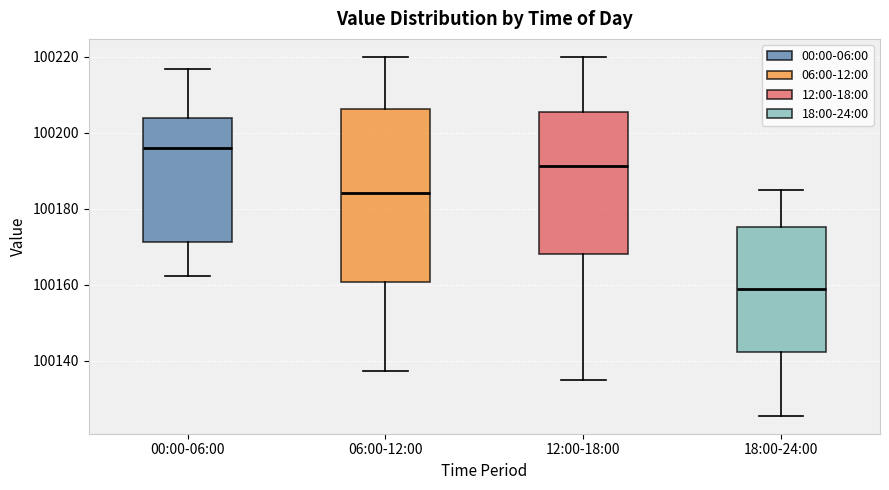

Reading left to right, read every box against the y-axis: the position of its median line, the range the box covers, and the ends of its whiskers. The values are not printed on the chart, so give them approximately, as read against the axis.

00:00-06:00: median 100196, box 100172 to 100204, whiskers 100162 to 100216
06:00-12:00: median 100184, box 100160 to 100206, whiskers 100138 to 100220
12:00-18:00: median 100192, box 100168 to 100206, whiskers 100136 to 100220
18:00-24:00: median 100160, box 100142 to 100176, whiskers 100126 to 100186